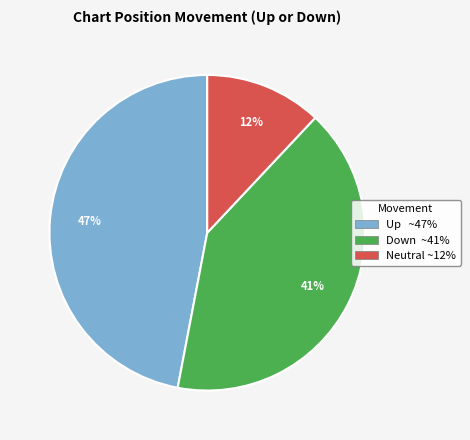

Rank the categories by value from highest to lowest.

Up ~47%, Down ~41%, Neutral ~12%